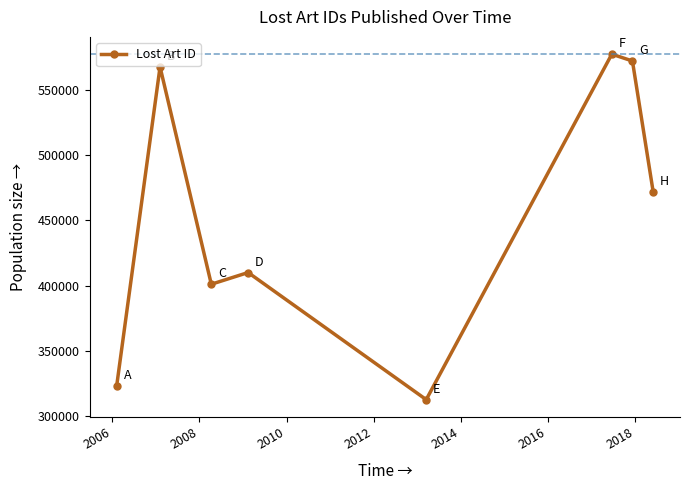

How many points are higher than both their immediate neighbors (excluding endpoints)?

3